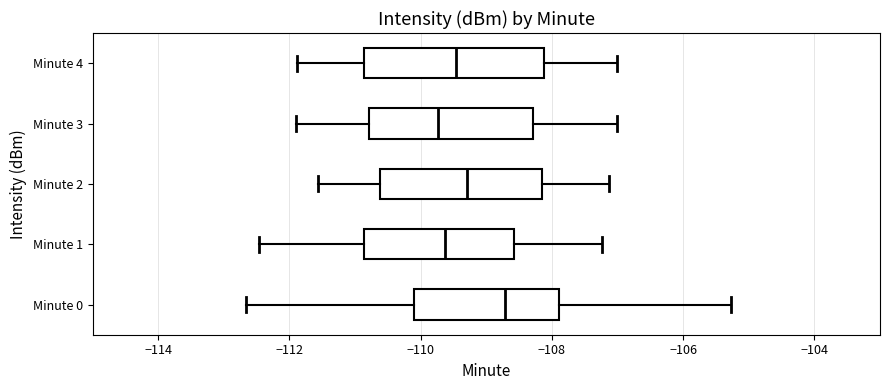

Reading bottom to top, read every box against the x-axis: the position of its median line, the range the box covers, and the ends of its whiskers. The values are not printed on the chart, so give them approximately, as read against the axis.

Minute 0: median -108.8, box -110.2 to -107.8, whiskers -112.6 to -105.2
Minute 1: median -109.6, box -110.8 to -108.6, whiskers -112.4 to -107.2
Minute 2: median -109.2, box -110.6 to -108.2, whiskers -111.6 to -107.2
Minute 3: median -109.8, box -110.8 to -108.2, whiskers -112.0 to -107.0
Minute 4: median -109.4, box -110.8 to -108.2, whiskers -111.8 to -107.0